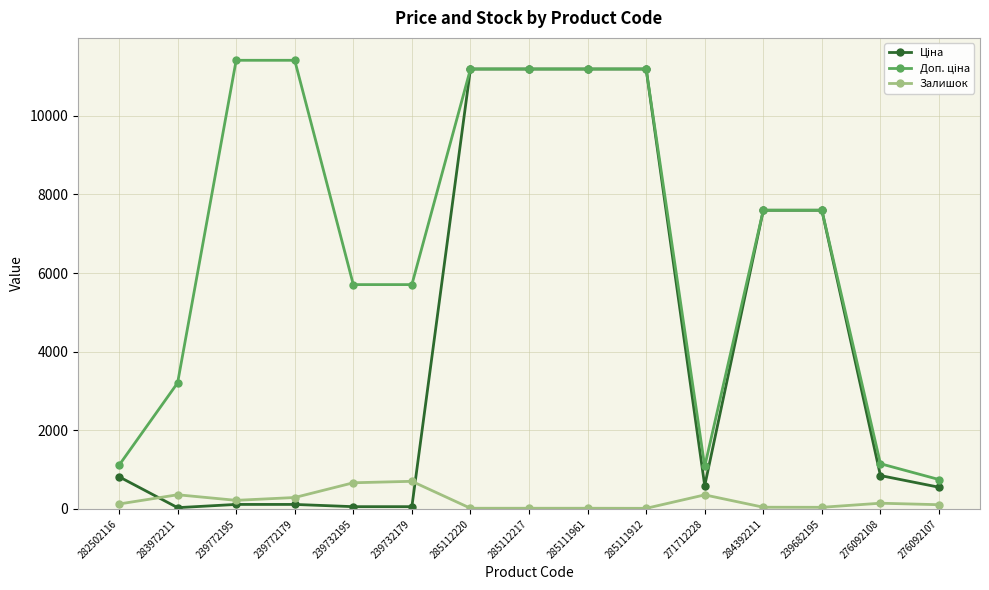

Is it true that Залишок equals 41.0 at 239682195?

True